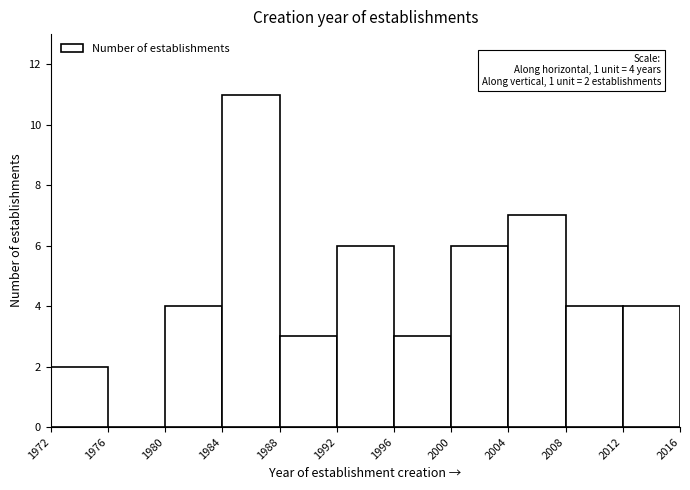

Which range on the x-axis has the tallest bar?

1984 to 1988